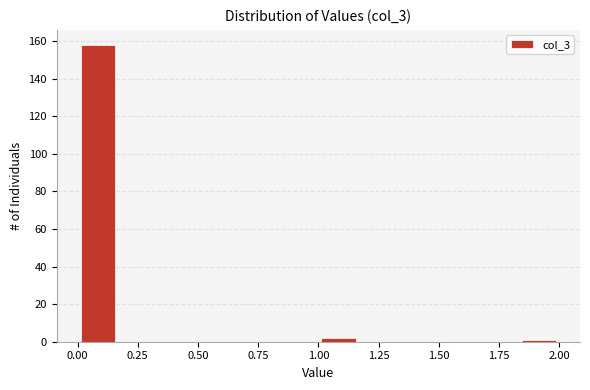

Read against the x-axis, roughly where is the centre of the tallest bar?

0.10